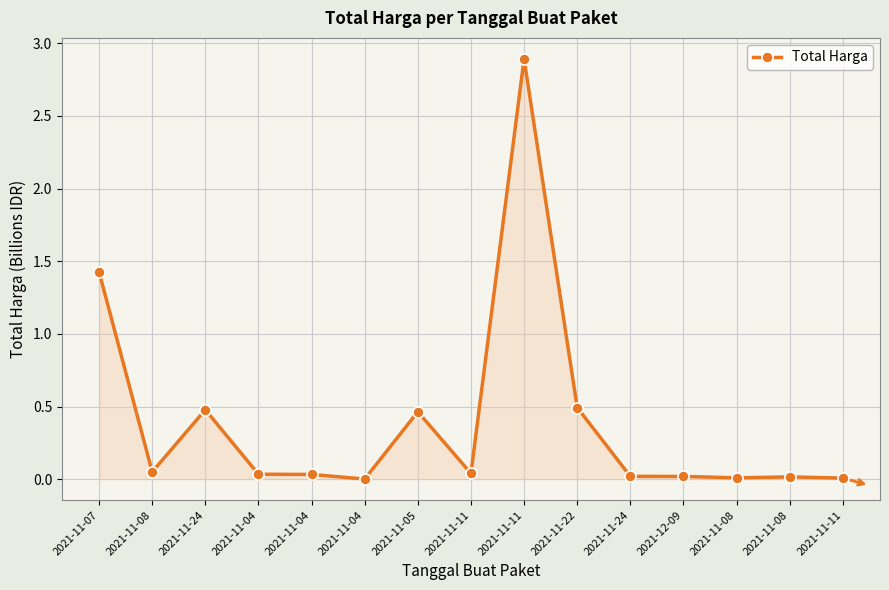

How many points are lower than both their immediate neighbors (excluding endpoints)?

4